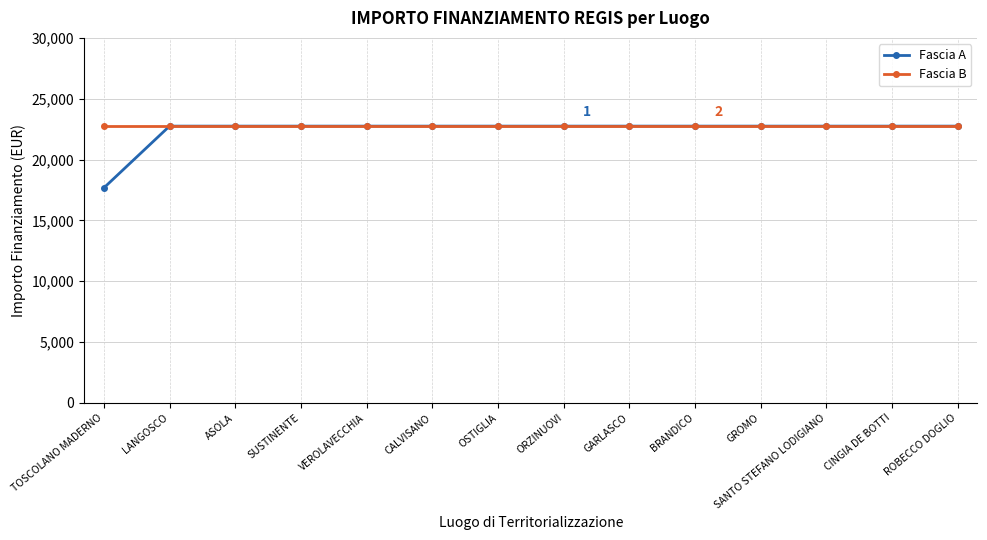

What position from the left is BRANDICO?

10